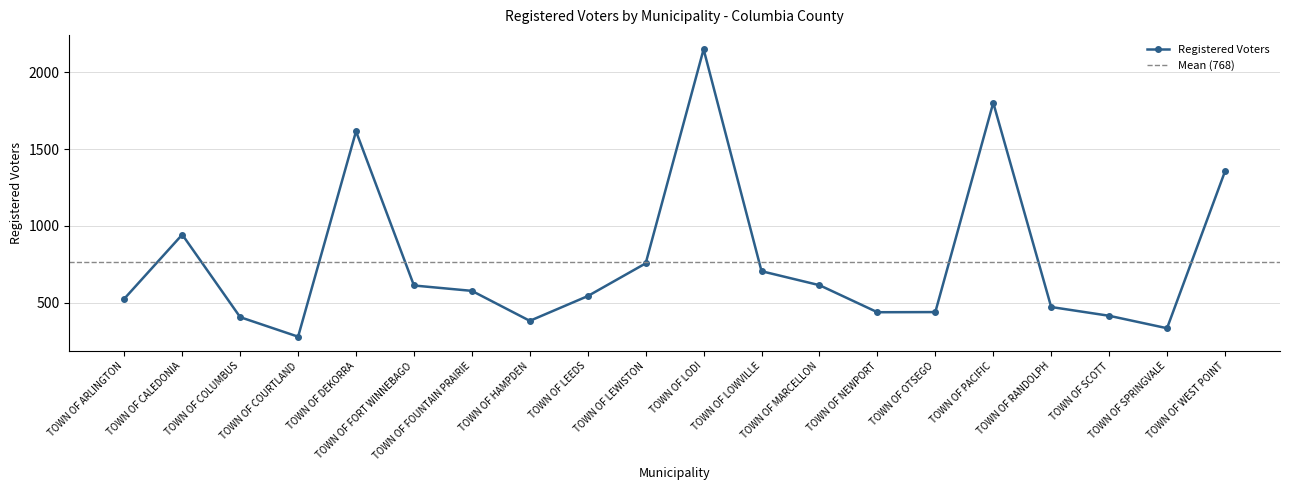

True or false: the data shows 415 at TOWN OF SCOTT.

True